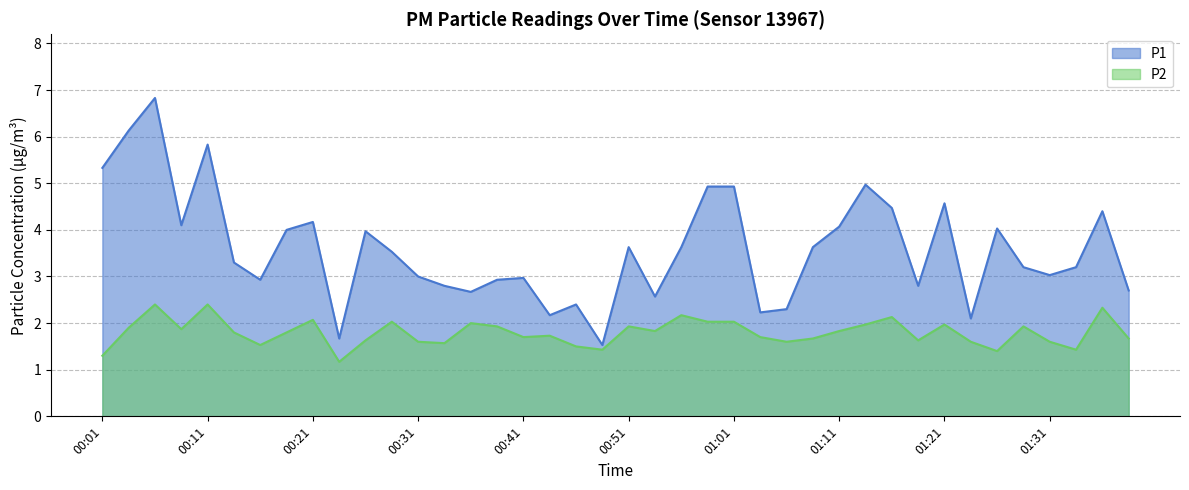

What are all the series names shown in the legend?

P1, P2